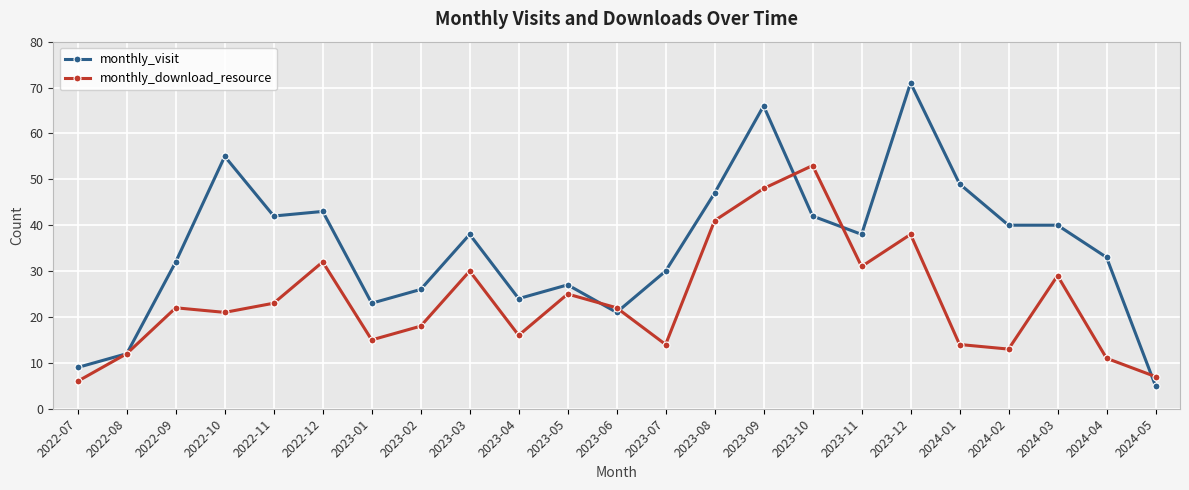

At how many categories does at least one series exceed 8?

22